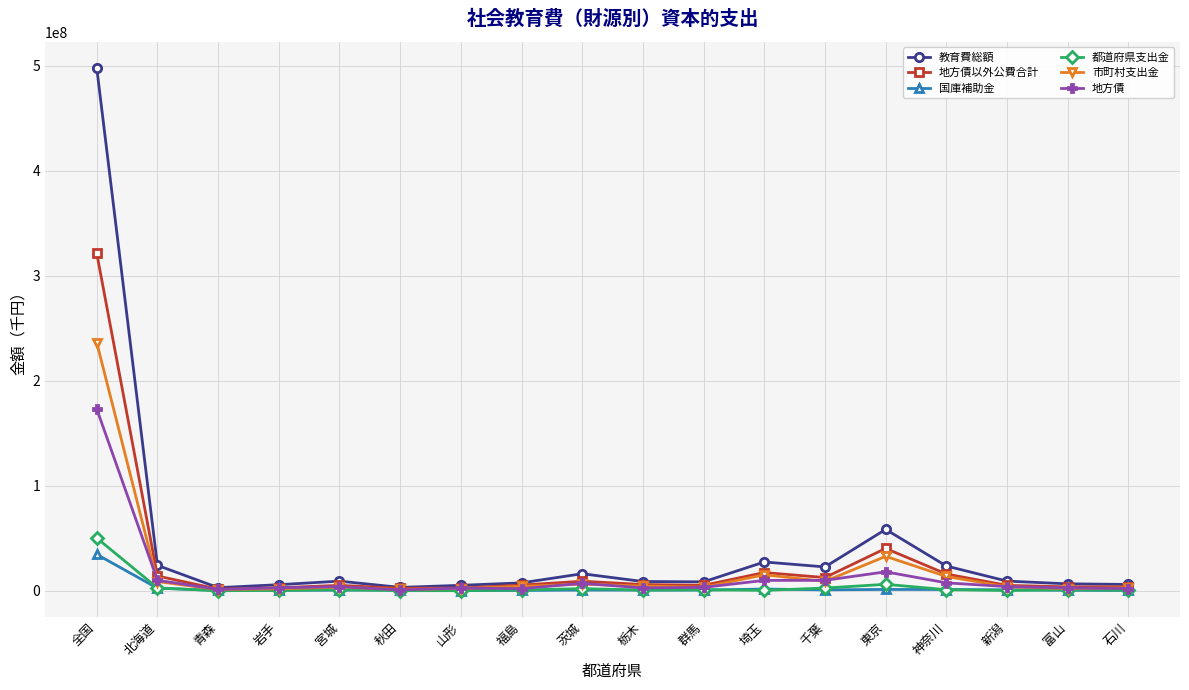

What is the difference between the second highest and second lowest values in the 市町村支出金 series?

31506092